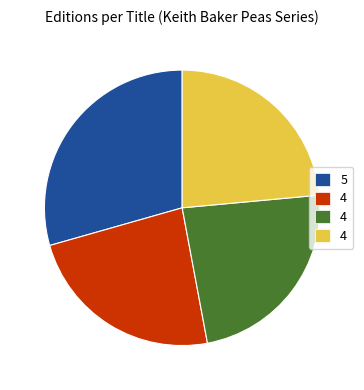

Is there any slice that represents more than half of the pie?

No